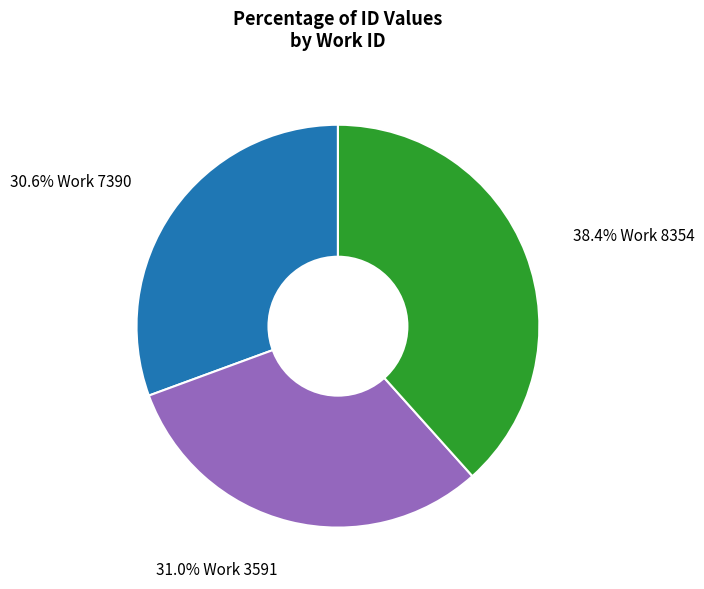

Does any single category account for the majority?

No